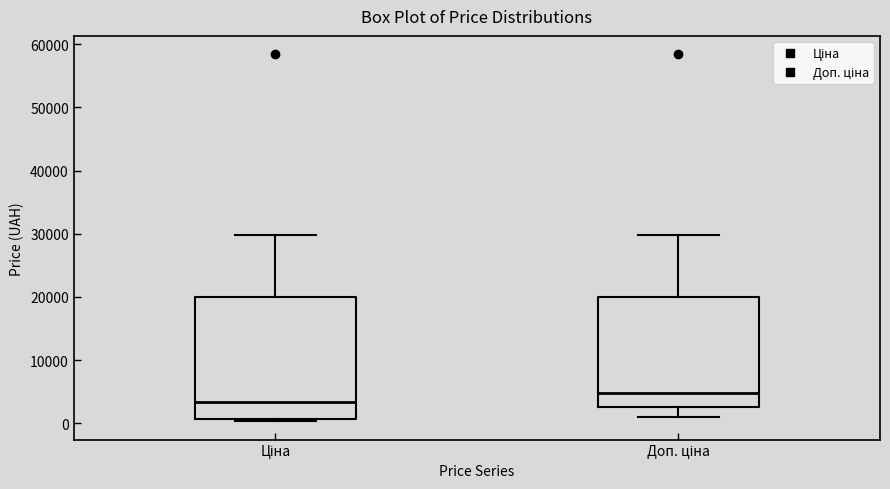

Comparing the boxes themselves (not the whiskers), which one is the tallest?

Ціна